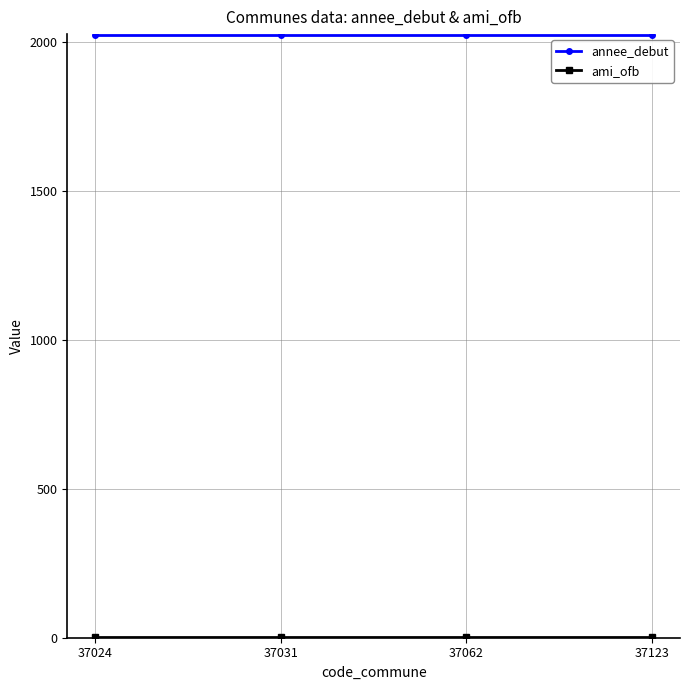

Is it true that annee_debut equals 1114 at 37062?

False